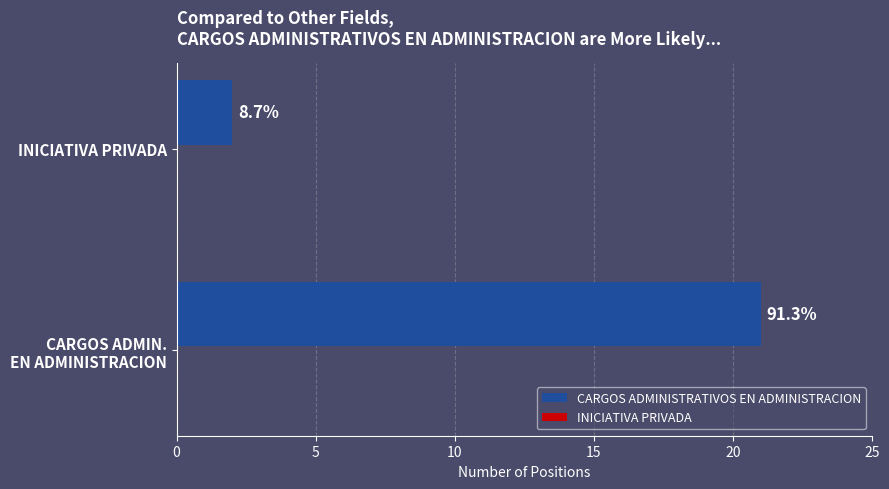

How many bars are there in total?

2